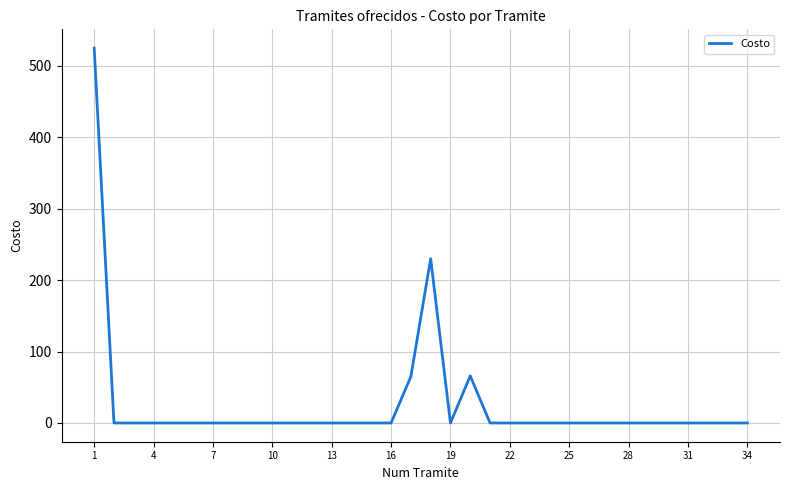

What is the difference between the maximum and minimum values?

525